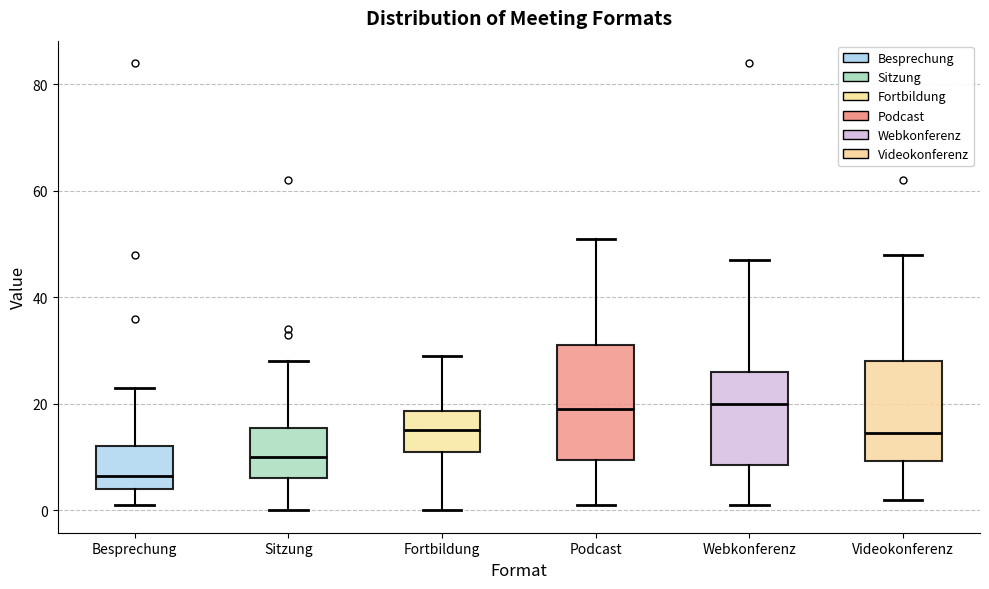

Reading left to right, transcribe this box plot: for each box, give where its median line is, the range the box spans, and where its two whiskers end, as read against the y-axis. The values are not printed on the chart, so give them approximately, as read against the axis.

Besprechung: median 6, box 4 to 12, whiskers 2 to 24
Sitzung: median 10, box 6 to 16, whiskers 0 to 28
Fortbildung: median 16, box 12 to 18, whiskers 0 to 30
Podcast: median 20, box 10 to 32, whiskers 2 to 52
Webkonferenz: median 20, box 8 to 26, whiskers 2 to 48
Videokonferenz: median 14, box 10 to 28, whiskers 2 to 48